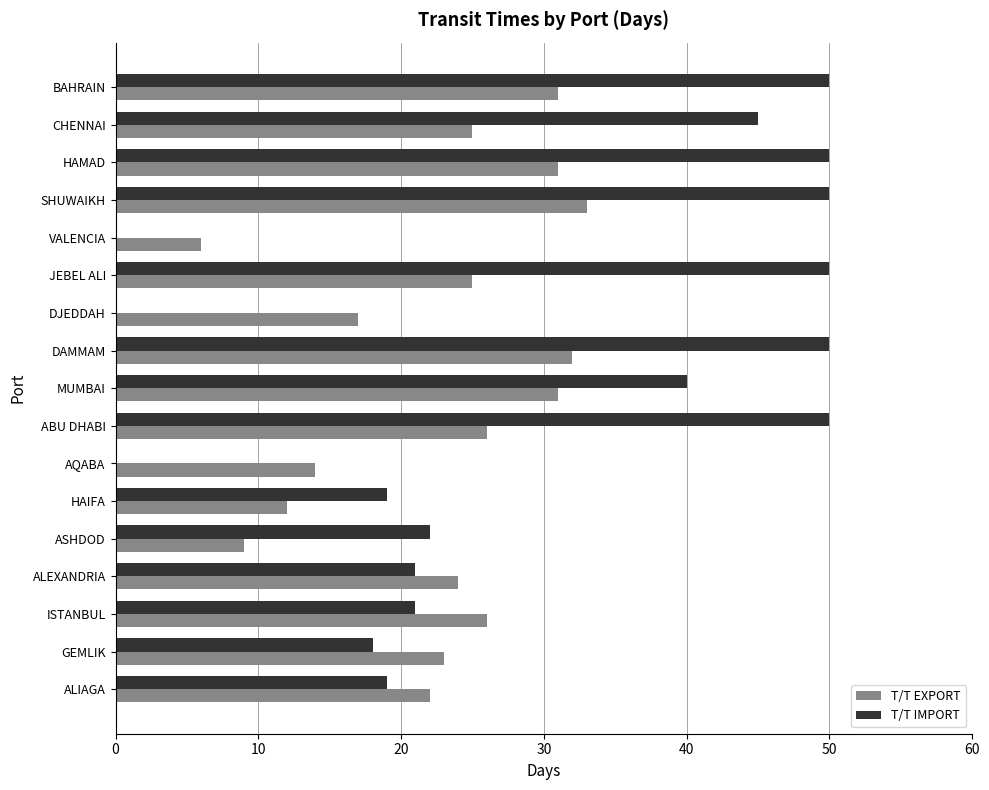

What is the approximate value of T/T IMPORT at ABU DHABI, to the nearest 5?

50